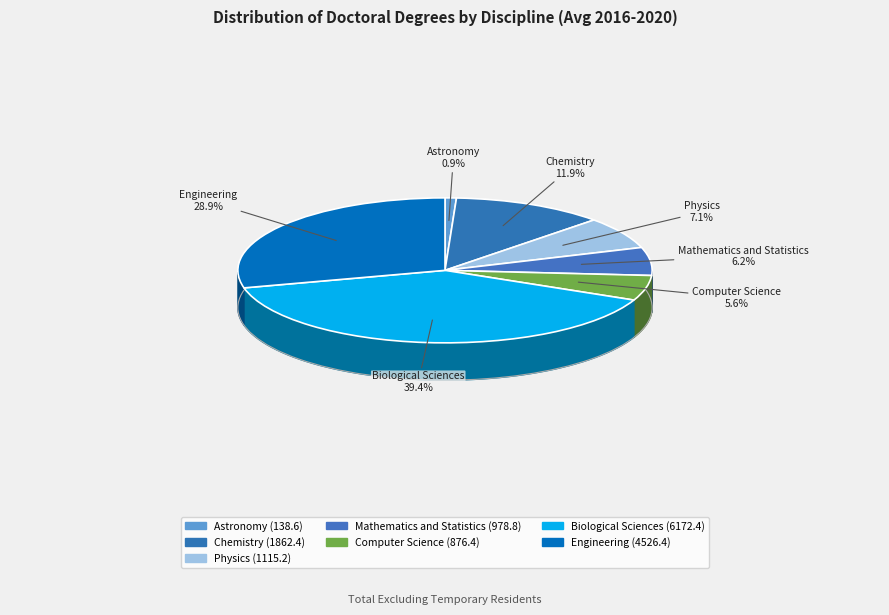

To the nearest percent, what percentage of the pie is Chemistry?

12%